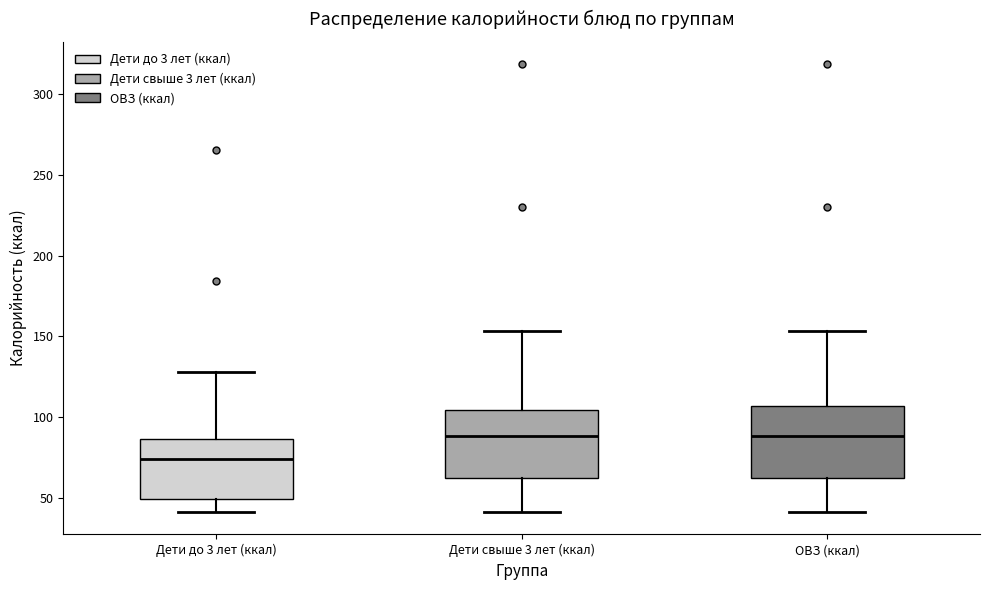

Reading left to right, transcribe this box plot: for each box, give where its median line is, the range the box spans, and where its two whiskers end, as read against the y-axis. The values are not printed on the chart, so give them approximately, as read against the axis.

Дети до 3 лет (ккал): median 75, box 50 to 85, whiskers 40 to 130
Дети свыше 3 лет (ккал): median 90, box 60 to 105, whiskers 40 to 155
ОВЗ (ккал): median 90, box 60 to 105, whiskers 40 to 155